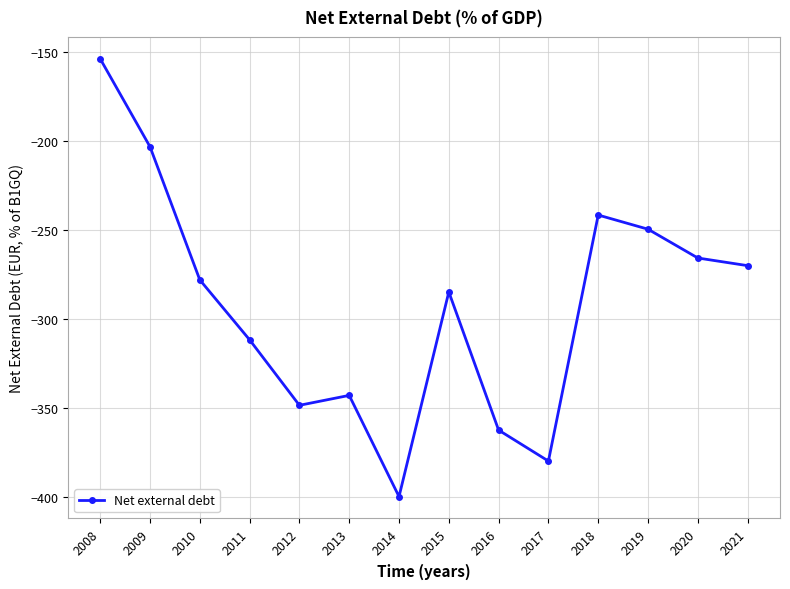

What is the greatest value displayed?

-153.6